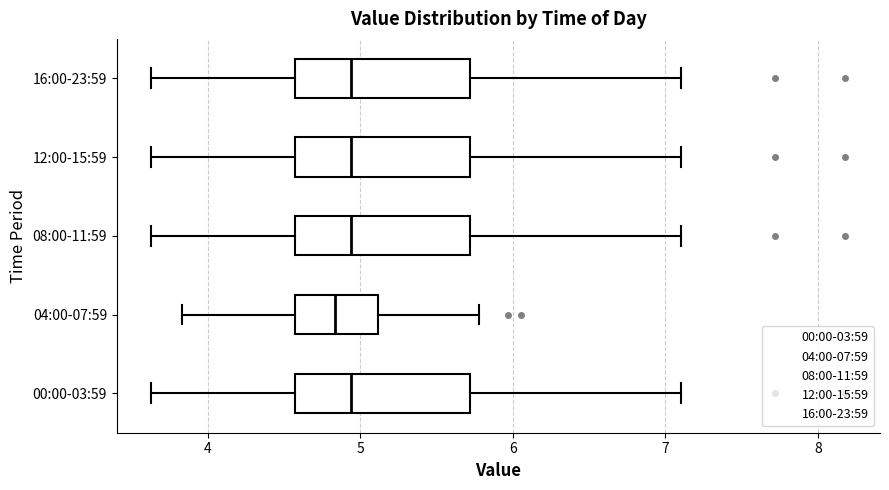

Reading bottom to top, read every box against the x-axis: the position of its median line, the range the box covers, and the ends of its whiskers. The values are not printed on the chart, so give them approximately, as read against the axis.

00:00-03:59: median 4.9, box 4.6 to 5.7, whiskers 3.6 to 7.1
04:00-07:59: median 4.8, box 4.6 to 5.1, whiskers 3.8 to 5.8
08:00-11:59: median 4.9, box 4.6 to 5.7, whiskers 3.6 to 7.1
12:00-15:59: median 4.9, box 4.6 to 5.7, whiskers 3.6 to 7.1
16:00-23:59: median 4.9, box 4.6 to 5.7, whiskers 3.6 to 7.1